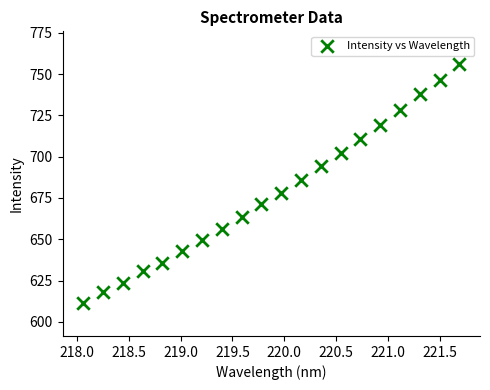

What is the range of X values (max minus min)?

3.6